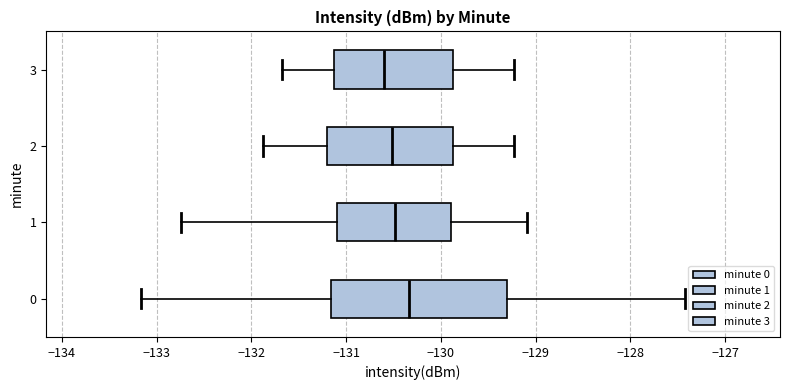

Reading bottom to top, transcribe this box plot: for each box, give where its median line is, the range the box spans, and where its two whiskers end, as read against the x-axis. The values are not printed on the chart, so give them approximately, as read against the axis.

0: median -130.3, box -131.2 to -129.3, whiskers -133.2 to -127.4
1: median -130.5, box -131.1 to -129.9, whiskers -132.7 to -129.1
2: median -130.5, box -131.2 to -129.9, whiskers -131.9 to -129.2
3: median -130.6, box -131.1 to -129.9, whiskers -131.7 to -129.2